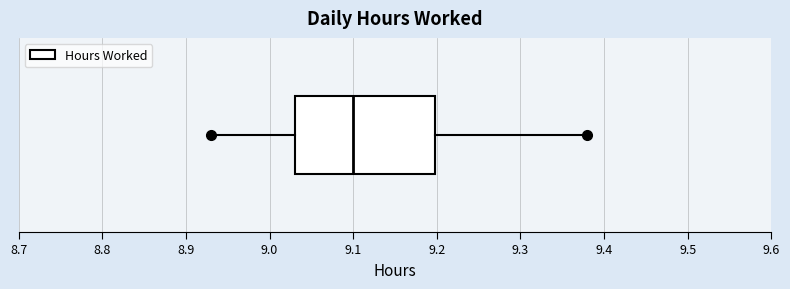

Read this box plot against the x-axis: the position of the median line, the range covered by the box, and the ends of both whiskers. The values are not printed on the chart, so give them approximately, as read against the axis.

median 9.10, box 9.03 to 9.20, whiskers 8.93 to 9.38